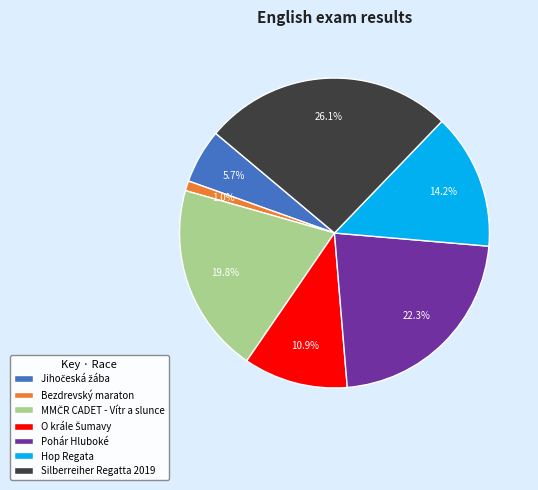

Which category has the biggest portion of the pie?

Silberreiher Regatta 2019